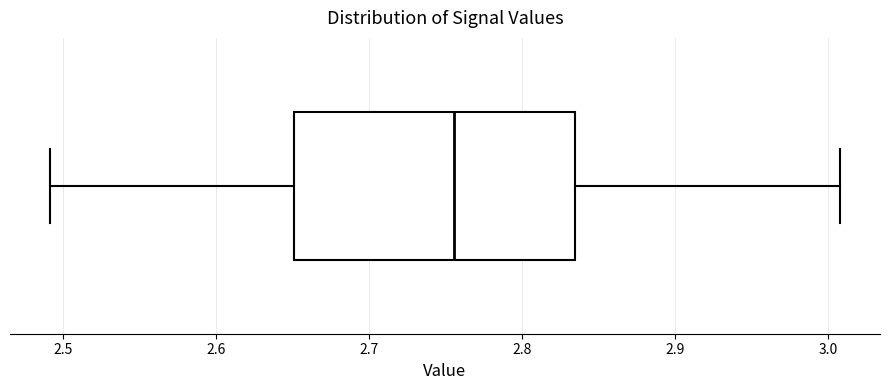

Transcribe this box plot: give where the median line is, the range the box spans, and where the two whiskers end, as read against the x-axis. The values are not printed on the chart, so give them approximately, as read against the axis.

median 2.76, box 2.65 to 2.83, whiskers 2.49 to 3.01